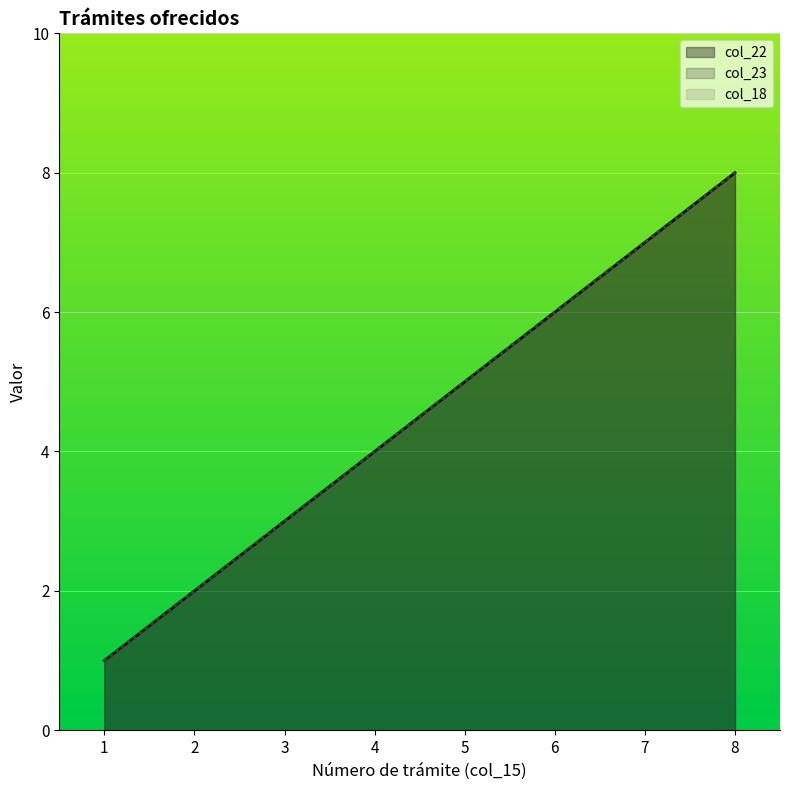

True or false: col_18 and col_23 cross at least once.

False